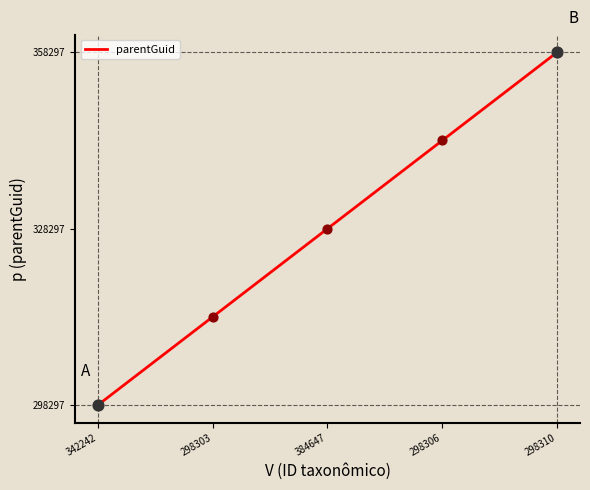

Between 384647 and 298306, which is larger?

298306